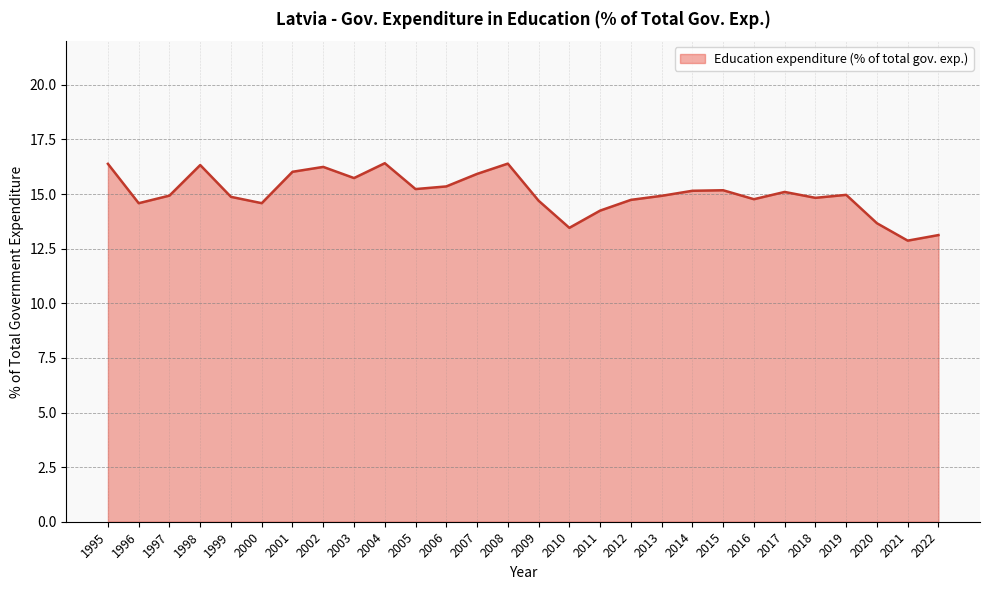

True or false: the data shows 13.1 at 2022.

True